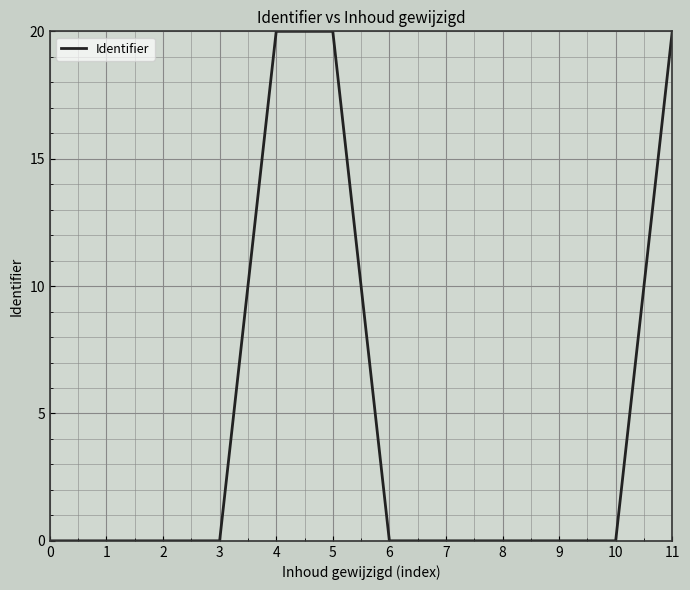

What is the maximum value shown in the chart?

20.0